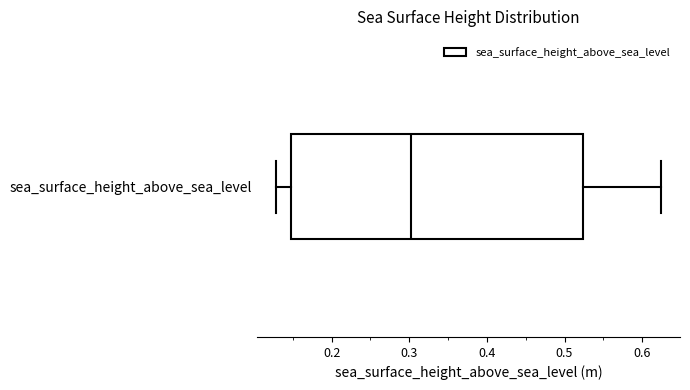

Read this box plot against the x-axis: the position of the median line, the range covered by the box, and the ends of both whiskers. The values are not printed on the chart, so give them approximately, as read against the axis.

median 0.30, box 0.15 to 0.52, whiskers 0.13 to 0.62